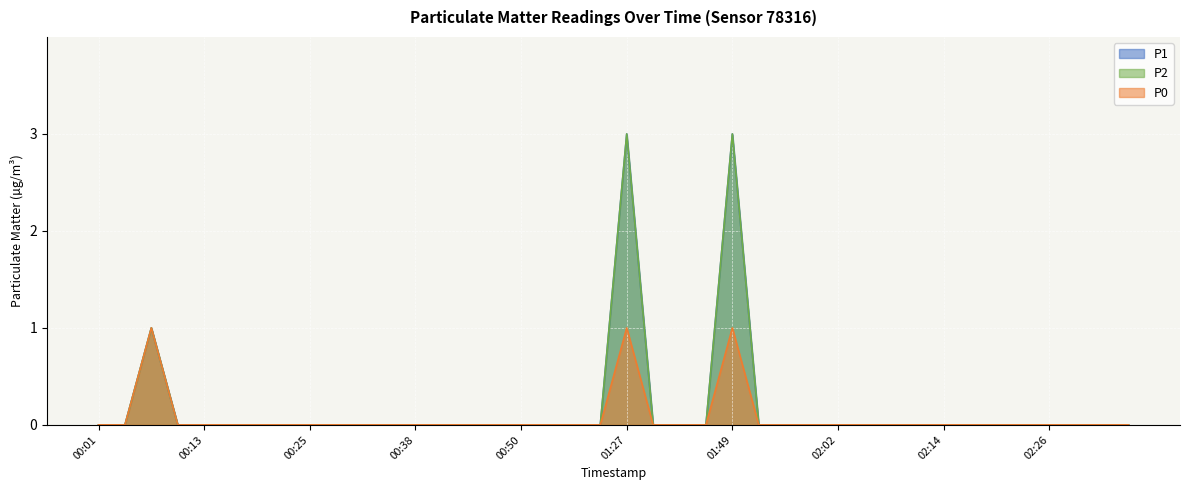

True or false: P1 and P0 cross at least once.

False